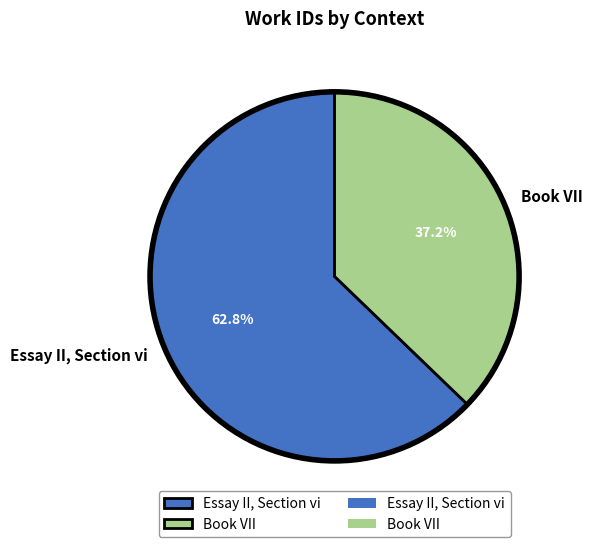

To the nearest percent, what is the difference between the Essay II, Section vi and Book VII slice percentages?

26%